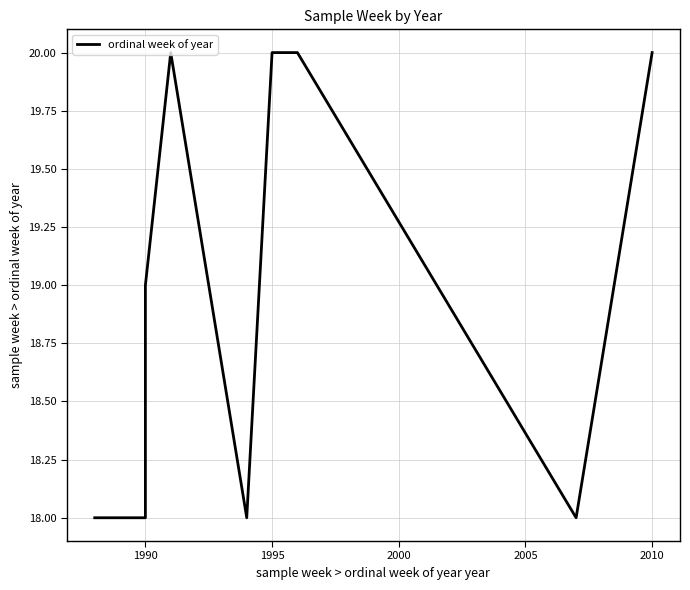

The chart shows a value of 11 at 8. True or false?

False